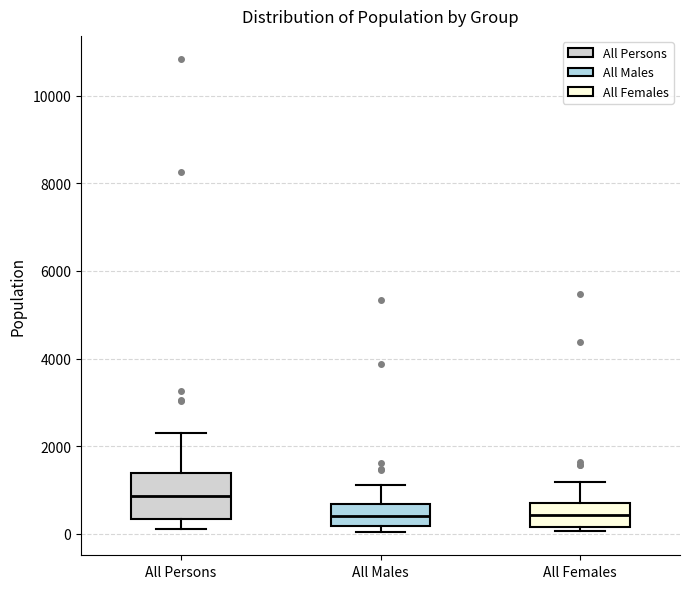

Reading left to right, read every box against the y-axis: the position of its median line, the range the box covers, and the ends of its whiskers. The values are not printed on the chart, so give them approximately, as read against the axis.

All Persons: median 800, box 400 to 1400, whiskers 200 to 2200
All Males: median 400, box 200 to 600, whiskers 0 to 1200
All Females: median 400, box 200 to 800, whiskers 0 to 1200